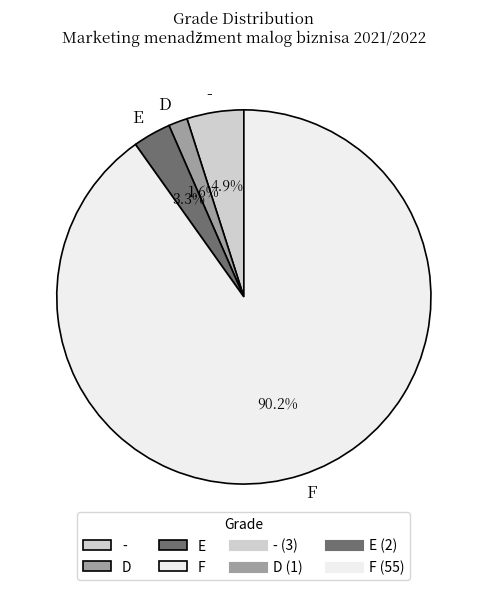

Which slice represents more than half of the pie?

F